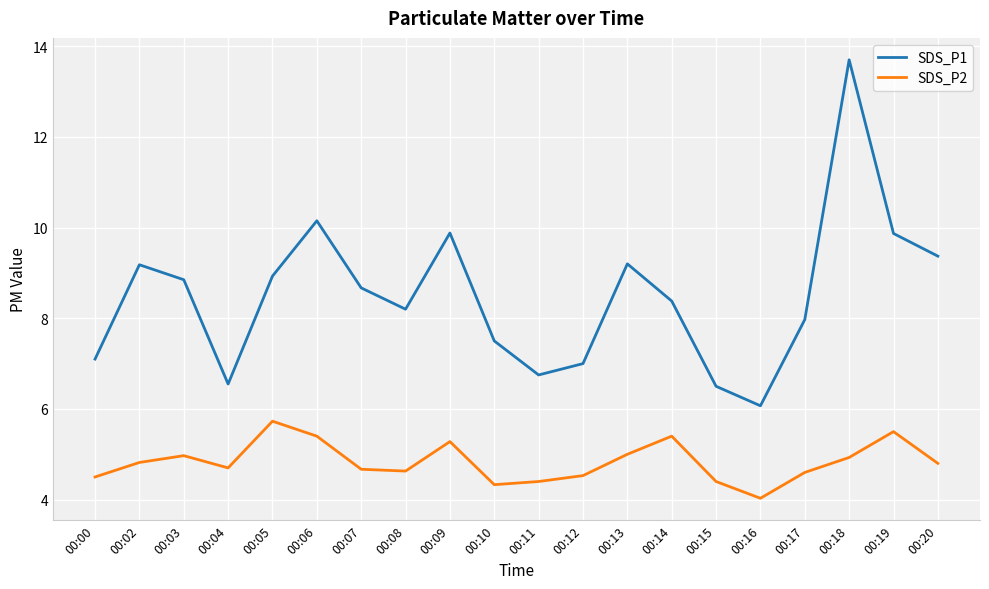

What is the minimum value shown in the chart?

4.0